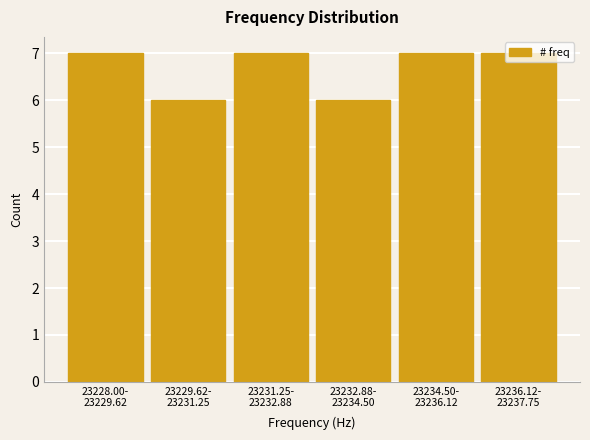

What is the sum of all values?

40